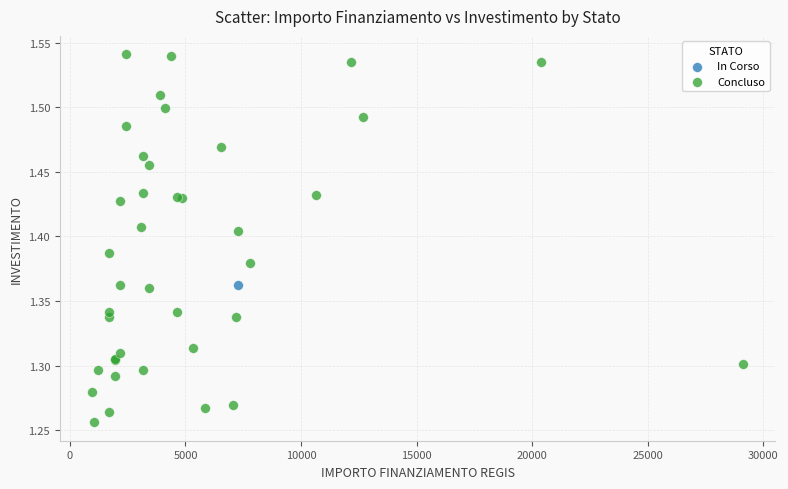

What are all the series names shown in the legend?

In Corso, Concluso